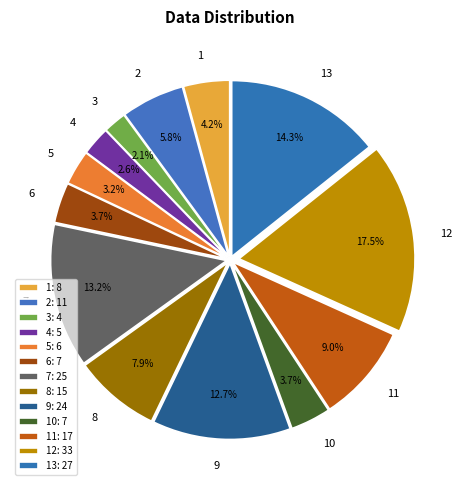

To the nearest percent, what is the difference between the 12 and 3 slice percentages?

15%